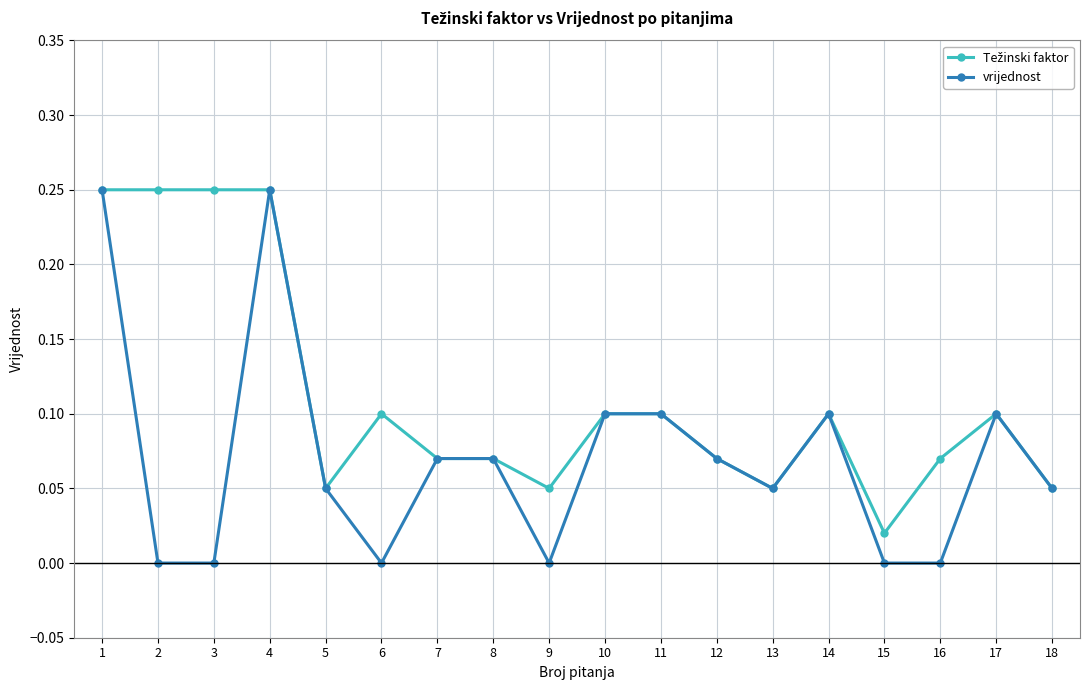

What is the total value across all series at 1?

0.5